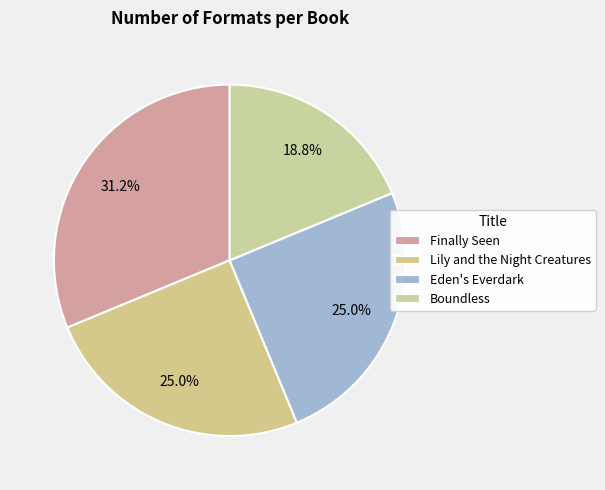

To the nearest percent, what percentage of the pie is Lily and the Night Creatures?

25%